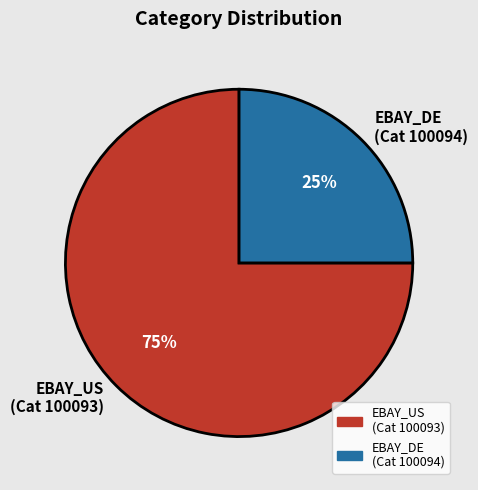

Rank the categories by value from highest to lowest.

EBAY_US (Cat 100093), EBAY_DE (Cat 100094)